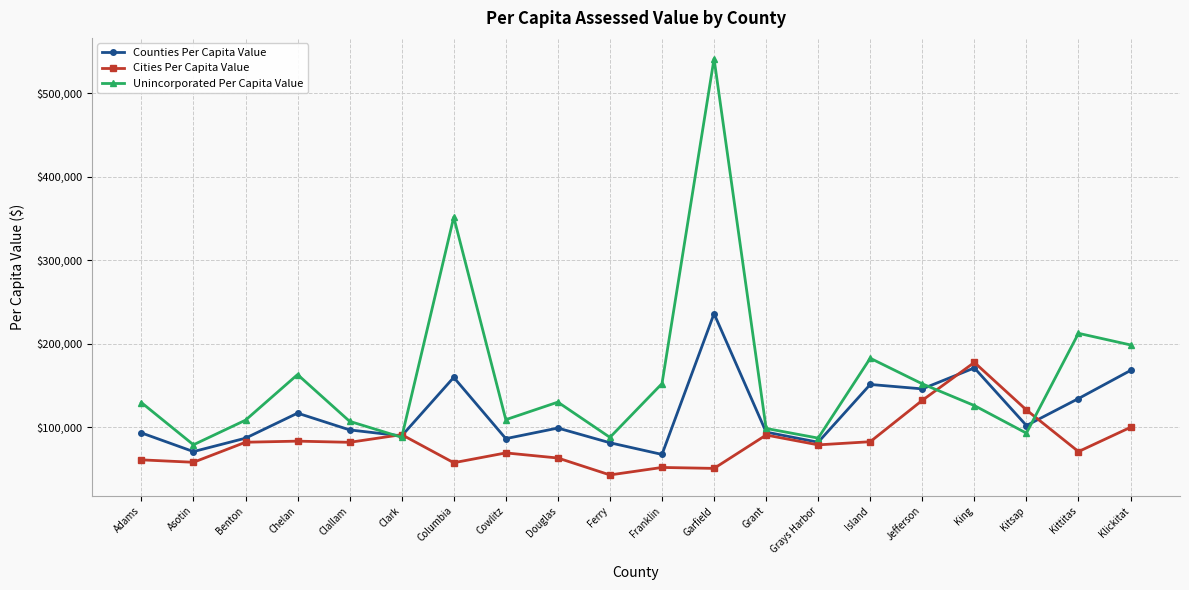

At Chelan, list the series in order from largest to smallest.

Unincorporated Per Capita Value, Counties Per Capita Value, Cities Per Capita Value